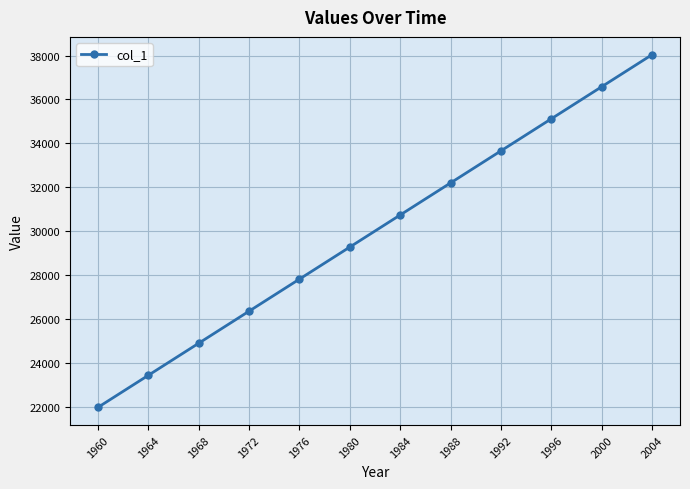

What is the sum of the values at 1980 and 2004?

67326